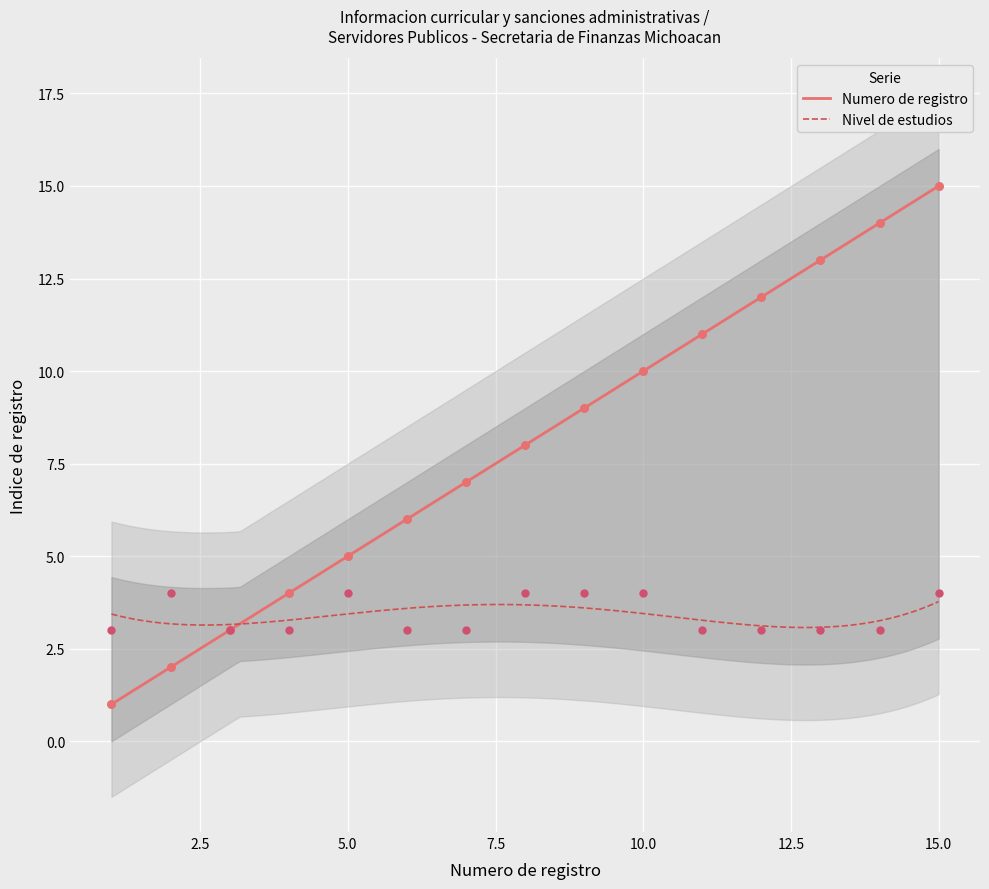

Which has a higher value, 1 or 7?

7